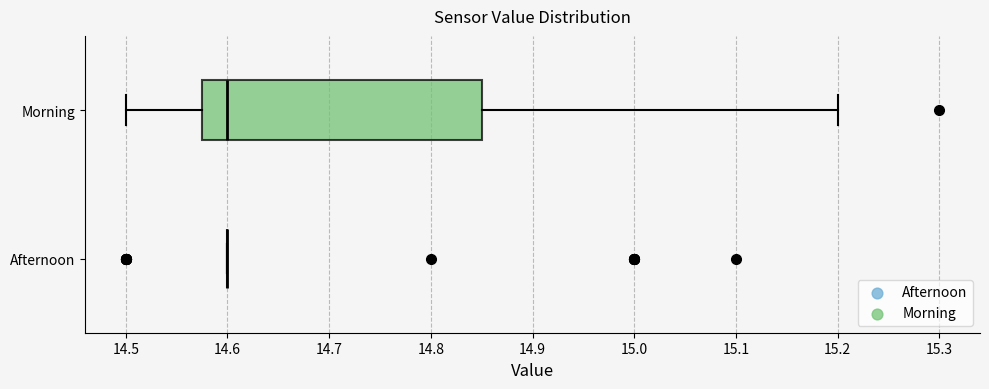

Reading bottom to top, read every box against the x-axis: the position of its median line, the range the box covers, and the ends of its whiskers. The values are not printed on the chart, so give them approximately, as read against the axis.

Afternoon: box collapsed to a line at 14.60, whiskers 14.60 to 14.60
Morning: median 14.60, box 14.58 to 14.85, whiskers 14.50 to 15.20